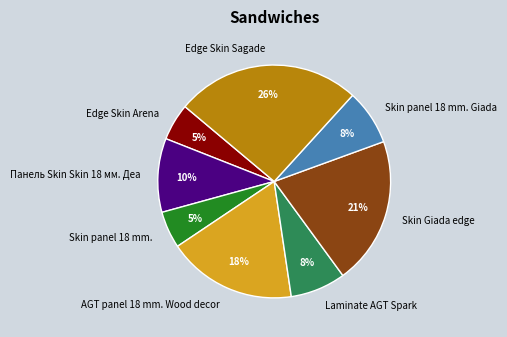

What is the largest slice in the pie chart?

Edge Skin Sagade